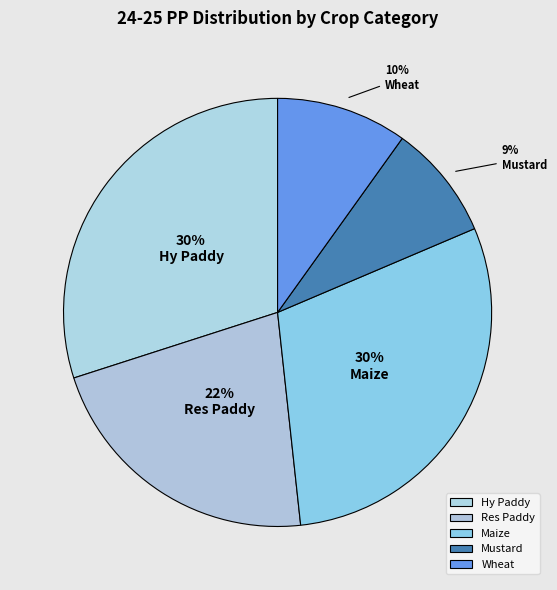

How many slices are in this pie chart?

5